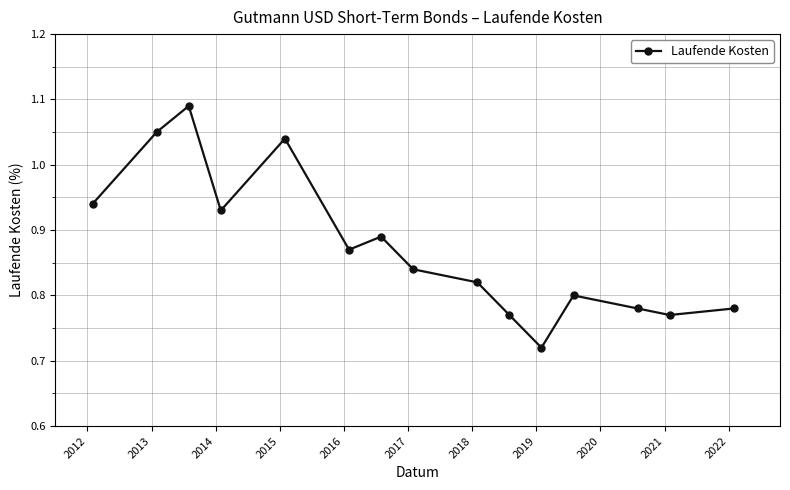

How many values are between 0 and 1?

12